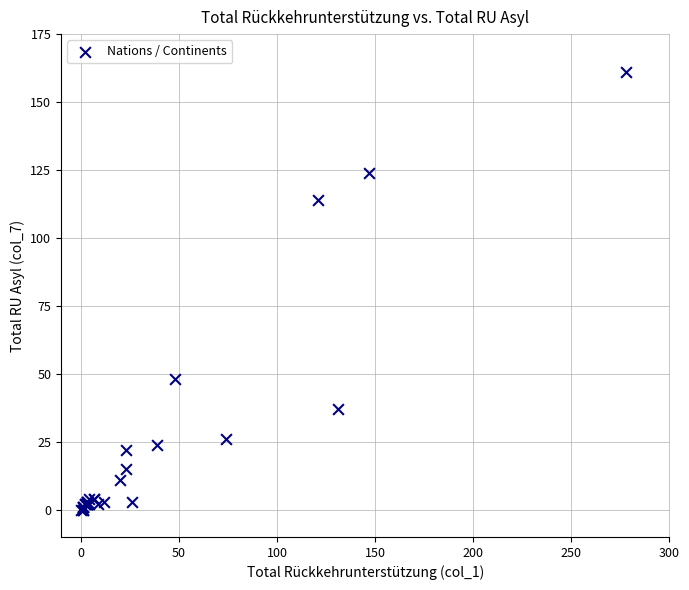

What Y value in the scatter plot is closest to 80?

48